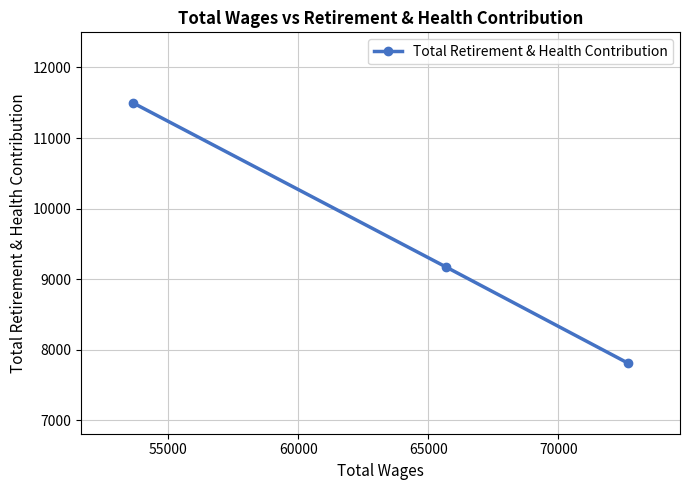

What is the difference between the maximum and minimum values?

3686